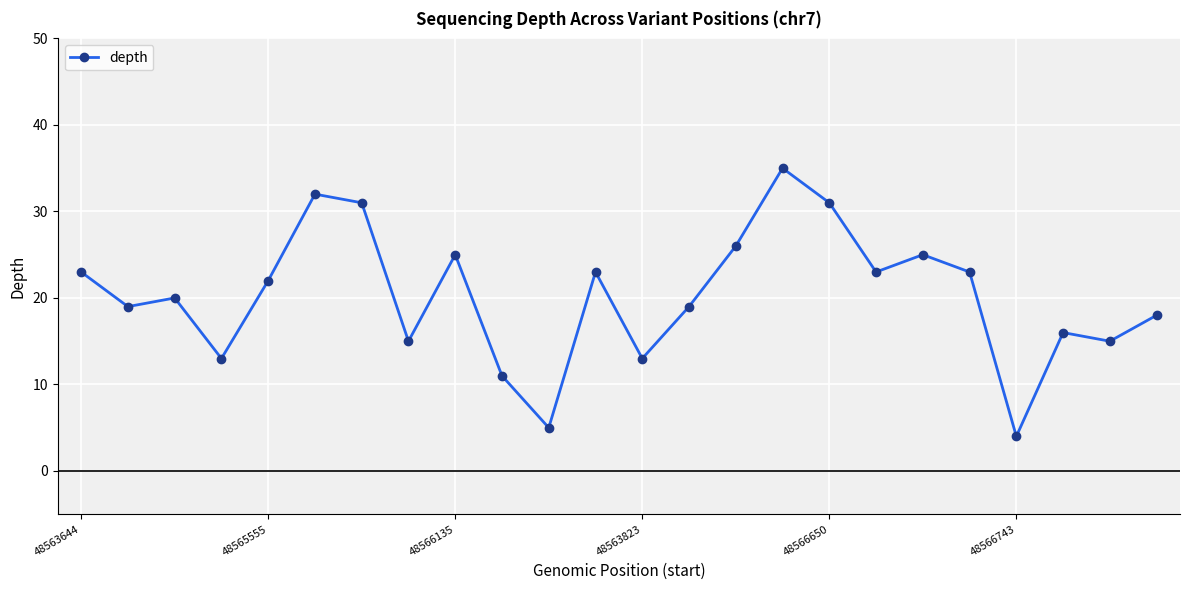

What is the value of the 3rd point from the left?

20